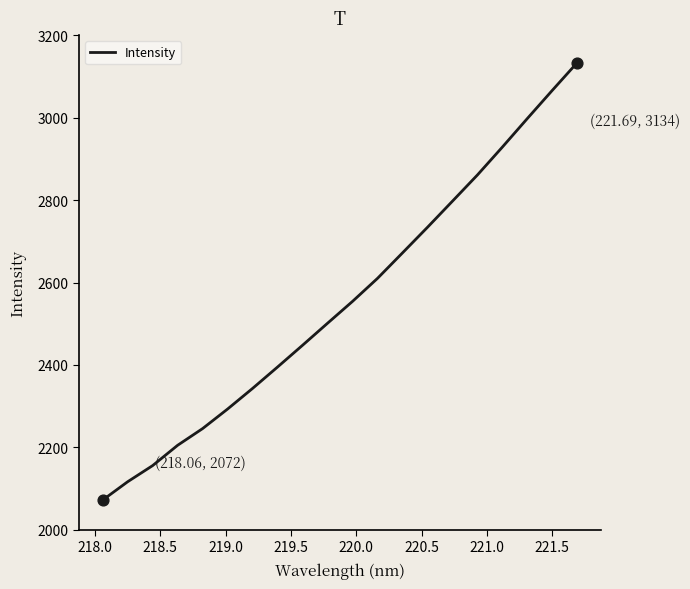

What is the greatest value displayed?

3133.5